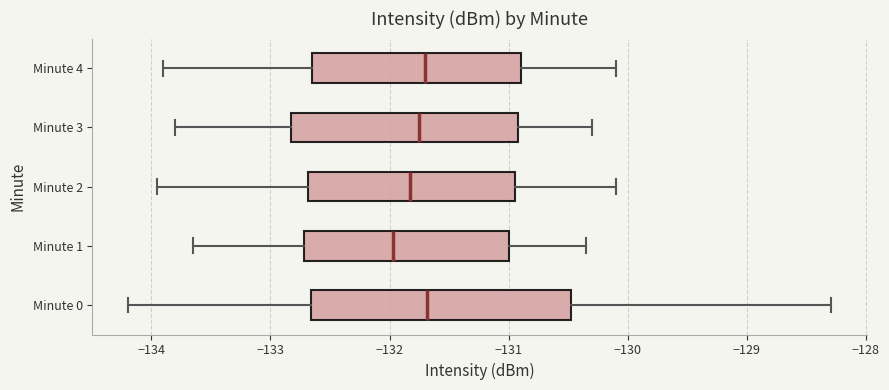

Reading bottom to top, read every box against the x-axis: the position of its median line, the range the box covers, and the ends of its whiskers. The values are not printed on the chart, so give them approximately, as read against the axis.

Minute 0: median -131.7, box -132.7 to -130.5, whiskers -134.2 to -128.3
Minute 1: median -132.0, box -132.7 to -131.0, whiskers -133.6 to -130.3
Minute 2: median -131.8, box -132.7 to -130.9, whiskers -133.9 to -130.1
Minute 3: median -131.7, box -132.8 to -130.9, whiskers -133.8 to -130.3
Minute 4: median -131.7, box -132.6 to -130.9, whiskers -133.9 to -130.1